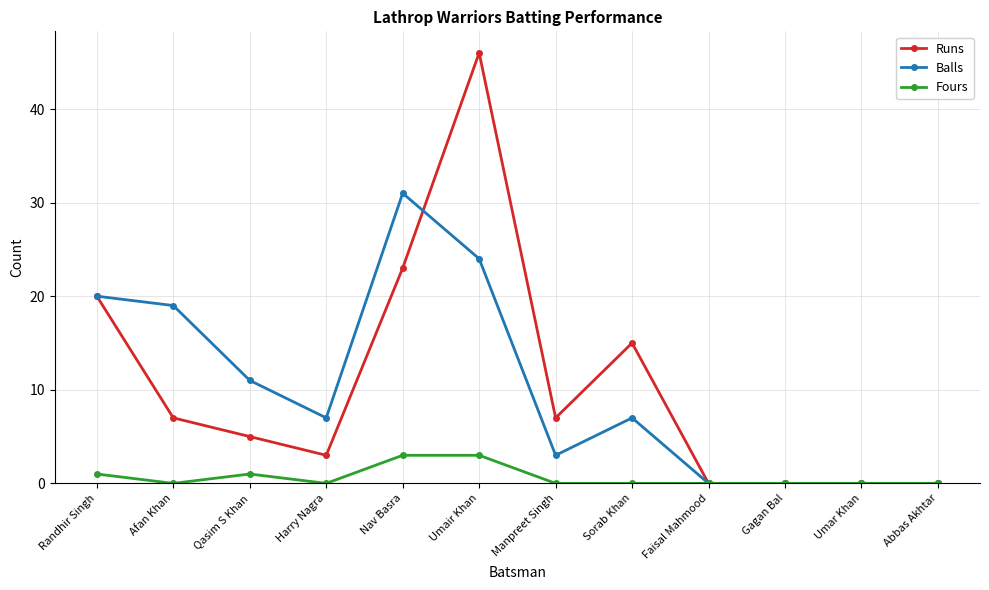

List the series in order of their peak value, highest first.

Runs, Balls, Fours